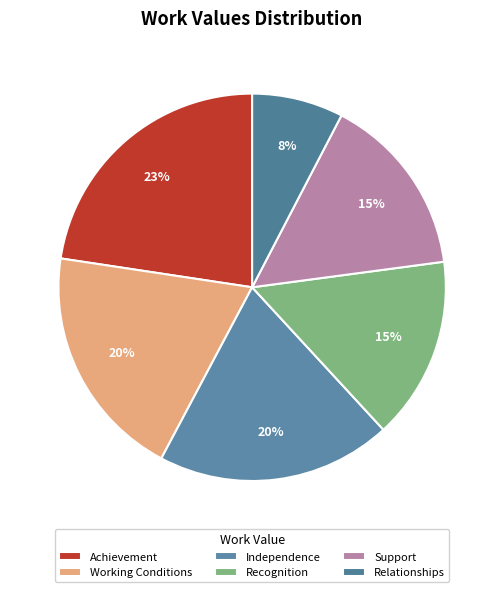

Does Recognition account for over 50% of the chart?

No